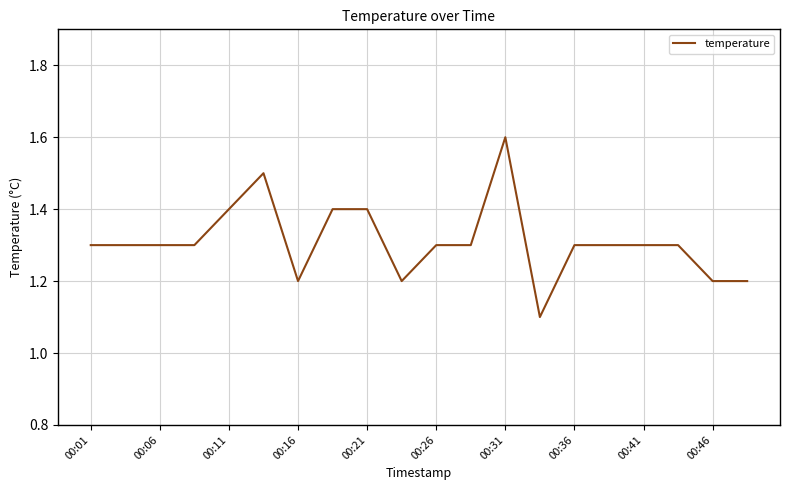

How many distinct data groups are displayed?

1